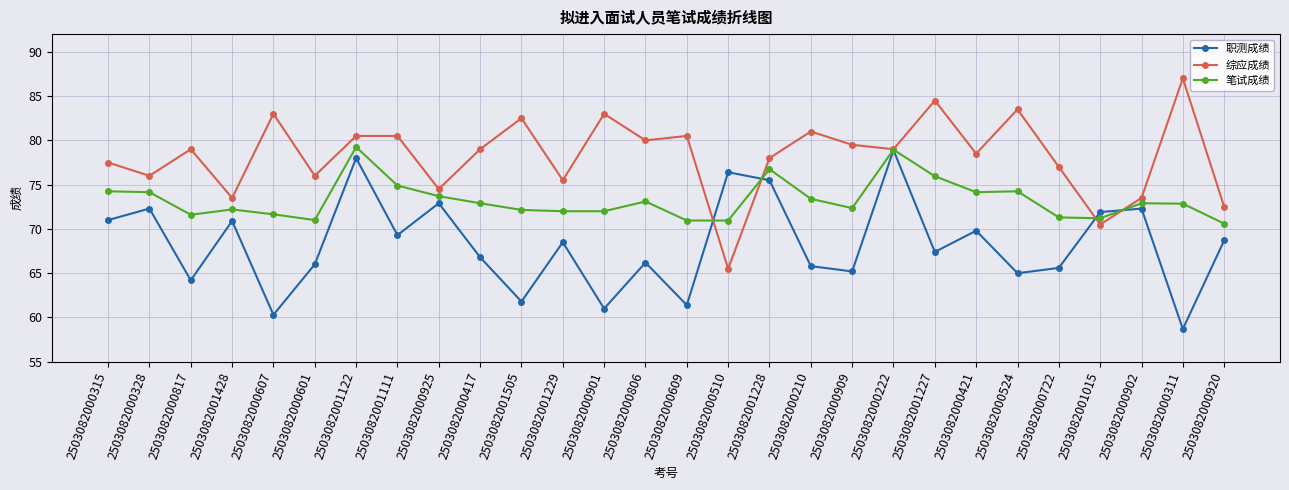

How many values in the 职测成绩 series are below 68?

14